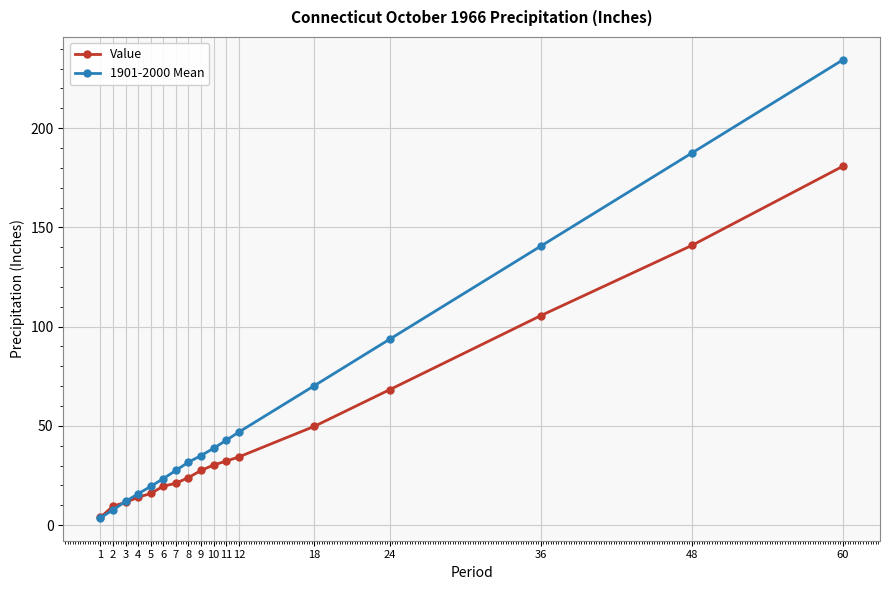

The Value series shows 68.3 at 24. True or false?

True